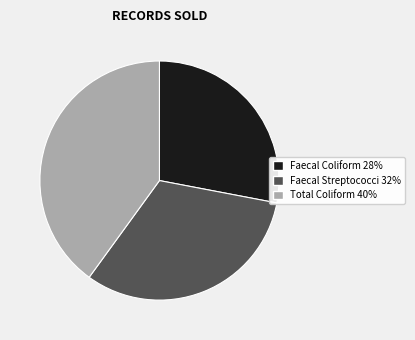

Does any single category account for the majority?

No